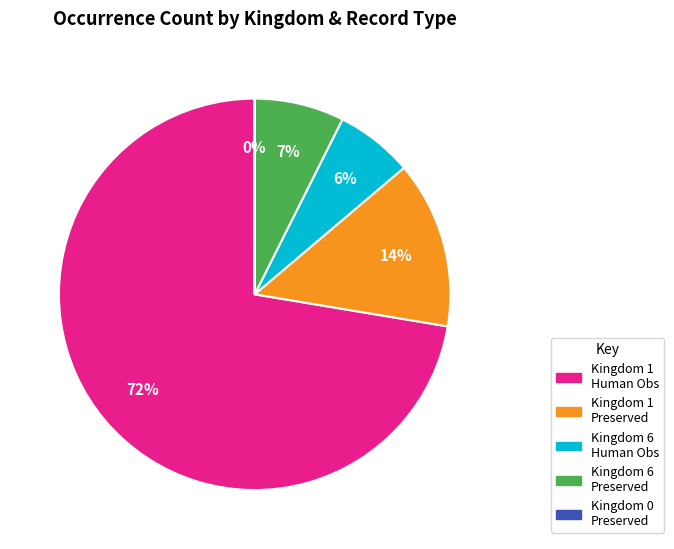

Is there any slice that represents more than half of the pie?

Yes